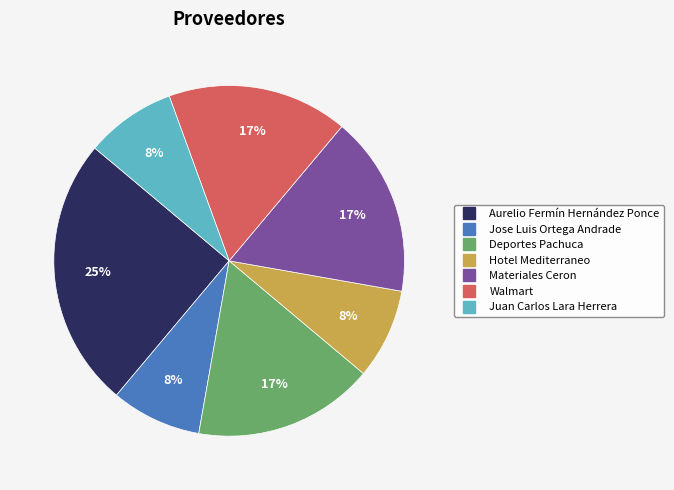

What percentage do Deportes Pachuca and Aurelio Fermín Hernández Ponce together represent?

41.7%